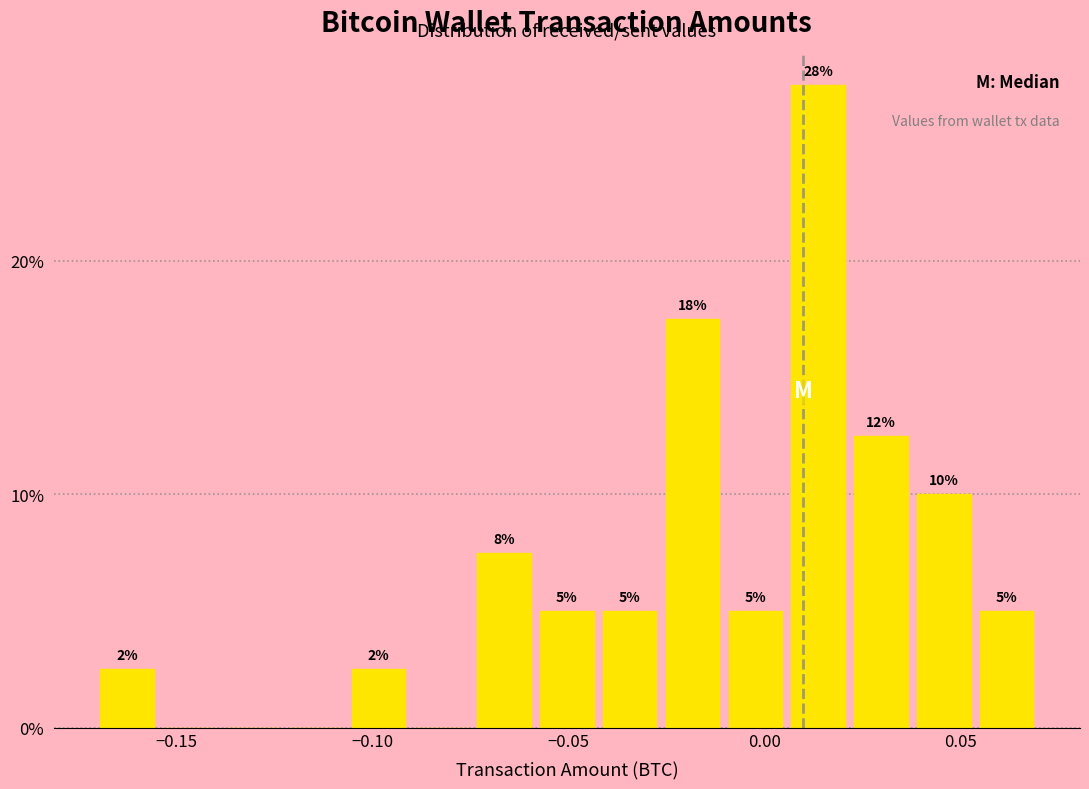

Read against the x-axis, roughly where is the centre of the tallest bar?

0.015